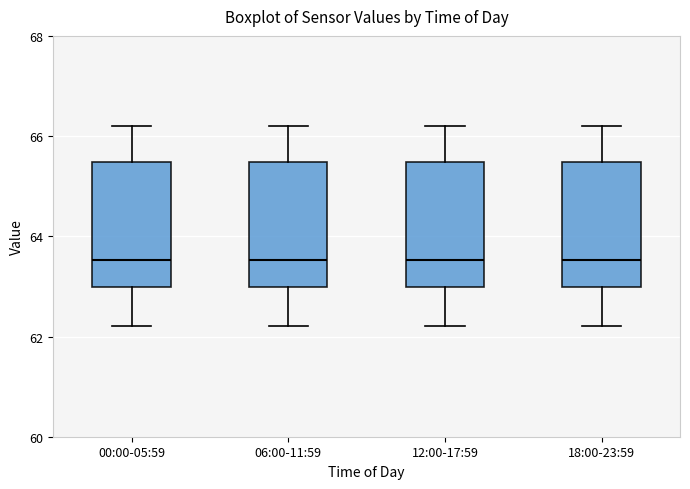

Reading left to right, transcribe this box plot: for each box, give where its median line is, the range the box spans, and where its two whiskers end, as read against the y-axis. The values are not printed on the chart, so give them approximately, as read against the axis.

00:00-05:59: median 63.6, box 63.0 to 65.4, whiskers 62.2 to 66.2
06:00-11:59: median 63.6, box 63.0 to 65.4, whiskers 62.2 to 66.2
12:00-17:59: median 63.6, box 63.0 to 65.4, whiskers 62.2 to 66.2
18:00-23:59: median 63.6, box 63.0 to 65.4, whiskers 62.2 to 66.2